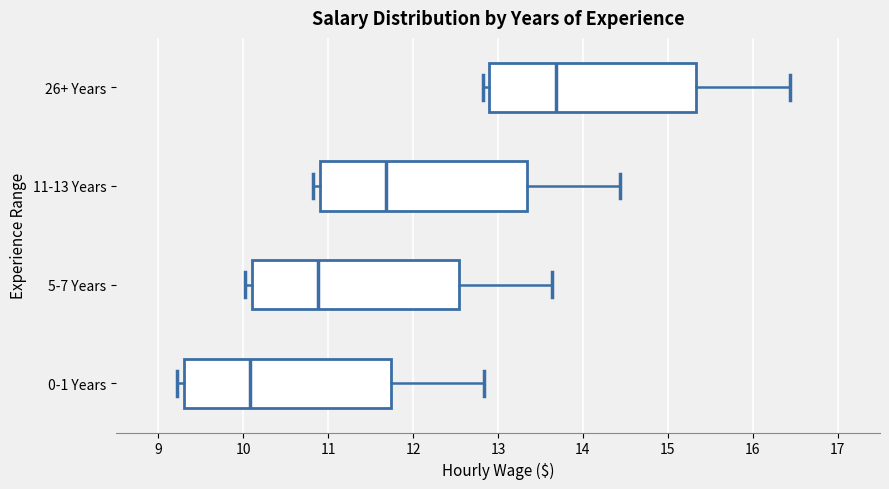

Where does the right whisker of the box for 0-1 Years end on the x-axis? The values are not printed on the chart, so give them approximately, as read against the axis.

12.8